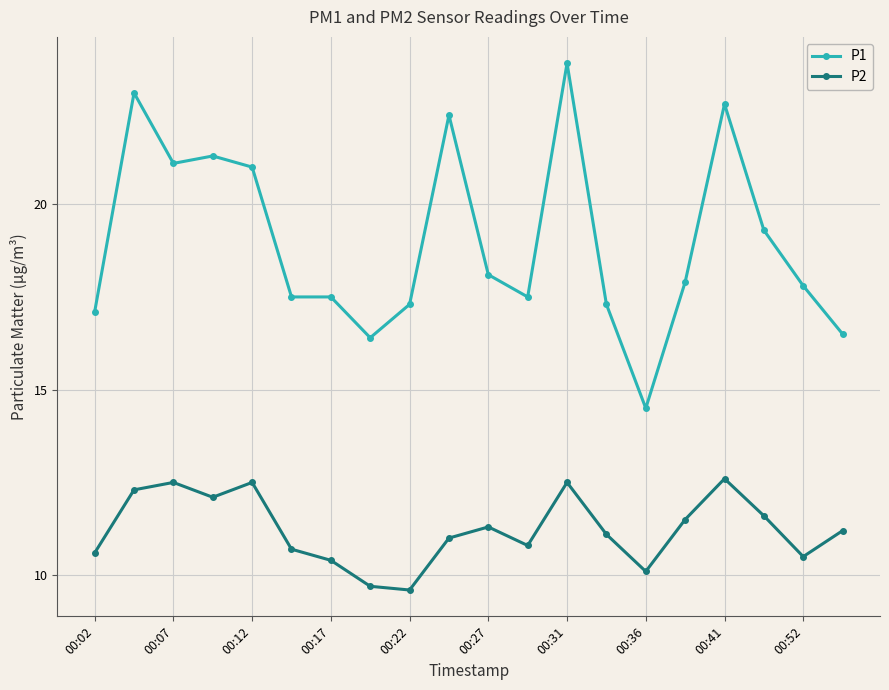

How many interior local peaks does the P2 series have?

5